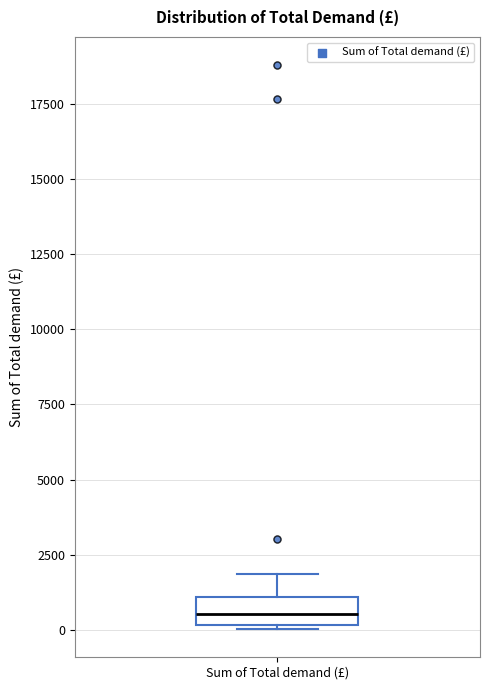

Read this box plot against the y-axis: the position of the median line, the range covered by the box, and the ends of both whiskers. The values are not printed on the chart, so give them approximately, as read against the axis.

median 500, box 0 to 1000, whiskers 0 to 2000